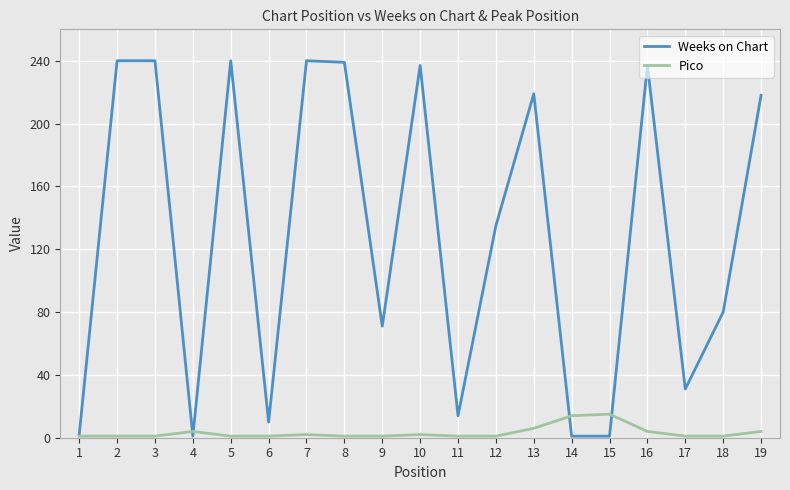

What are all the series names shown in the legend?

Weeks on Chart, Pico